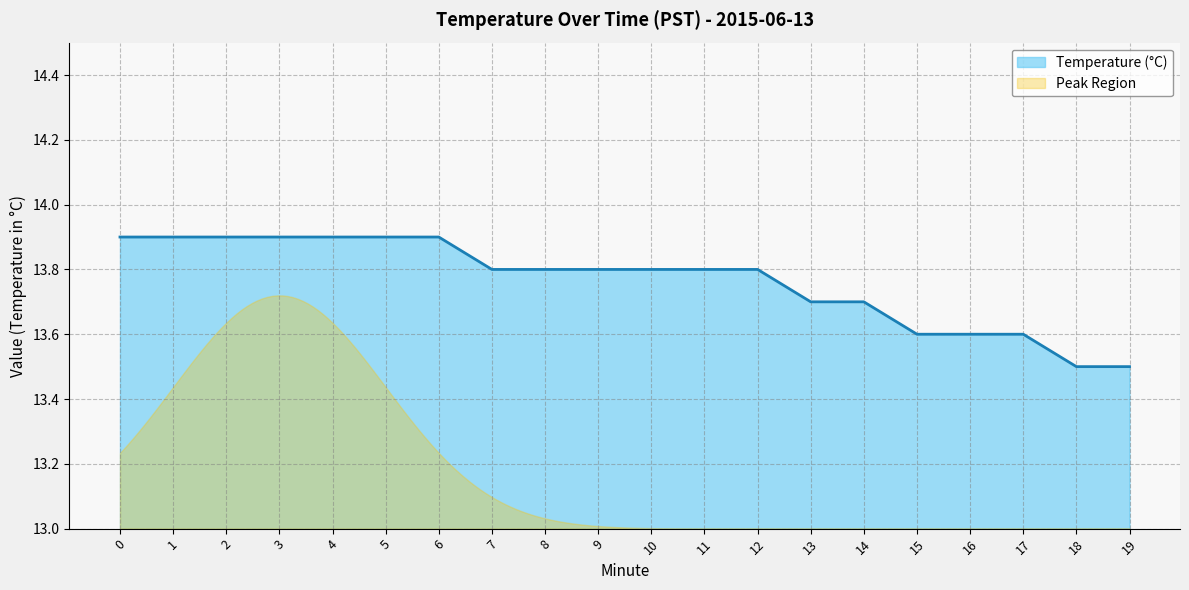

What is the sum of the values at 19 and 7?

27.3